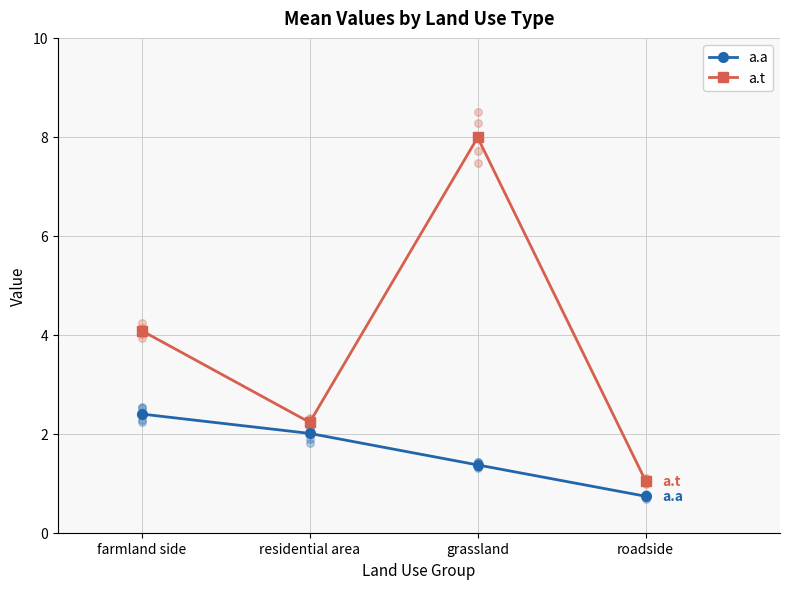

Which series has the largest total across all categories?

a.t